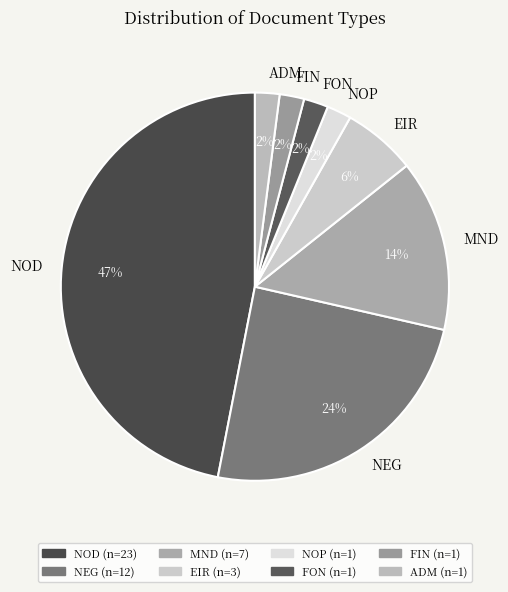

Does ADM account for over 50% of the chart?

No